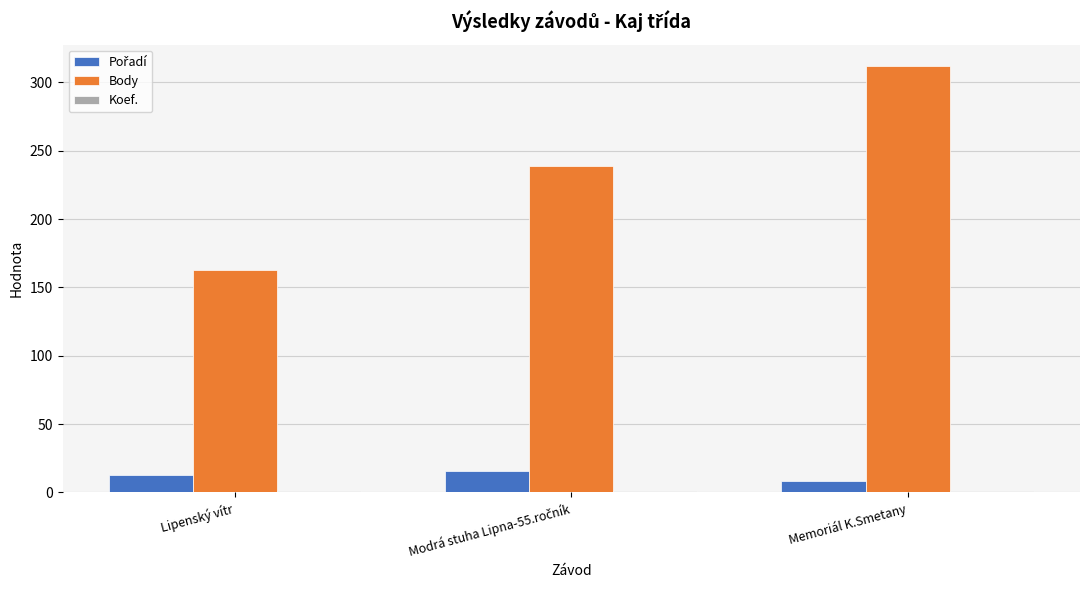

What position from the right is Memoriál K.Smetany?

1